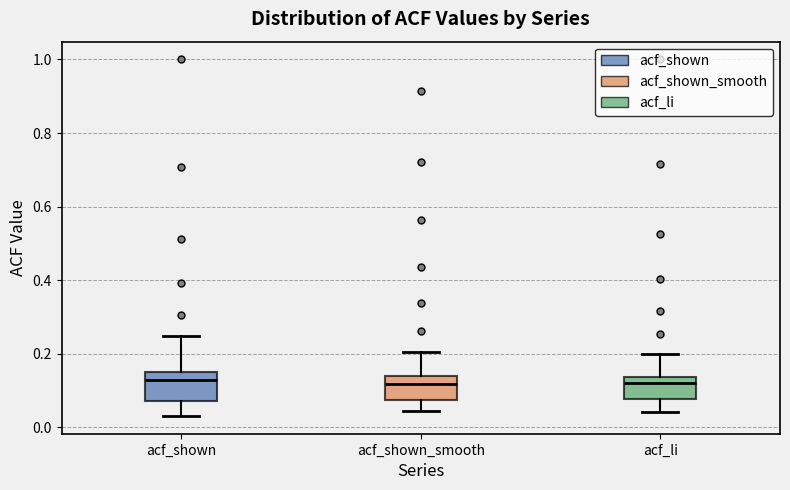

Reading left to right, transcribe this box plot: for each box, give where its median line is, the range the box spans, and where its two whiskers end, as read against the y-axis. The values are not printed on the chart, so give them approximately, as read against the axis.

acf_shown: median 0.12, box 0.08 to 0.14, whiskers 0.04 to 0.24
acf_shown_smooth: median 0.12, box 0.08 to 0.14, whiskers 0.04 to 0.20
acf_li: median 0.12, box 0.08 to 0.14, whiskers 0.04 to 0.20